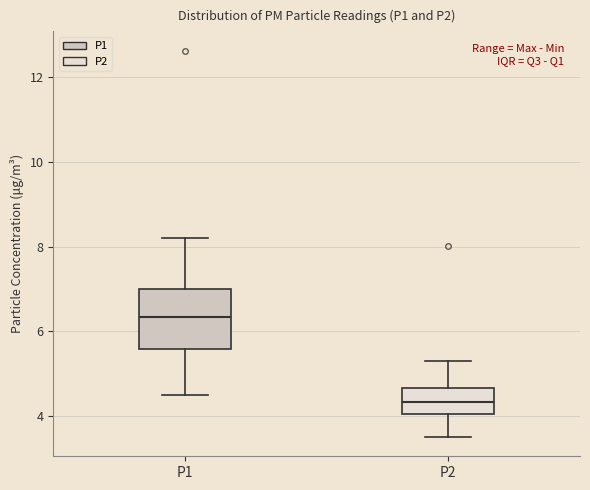

Reading left to right, read every box against the y-axis: the position of its median line, the range the box covers, and the ends of its whiskers. The values are not printed on the chart, so give them approximately, as read against the axis.

P1: median 6.4, box 5.6 to 7.0, whiskers 4.6 to 8.2
P2: median 4.4, box 4.0 to 4.6, whiskers 3.6 to 5.4